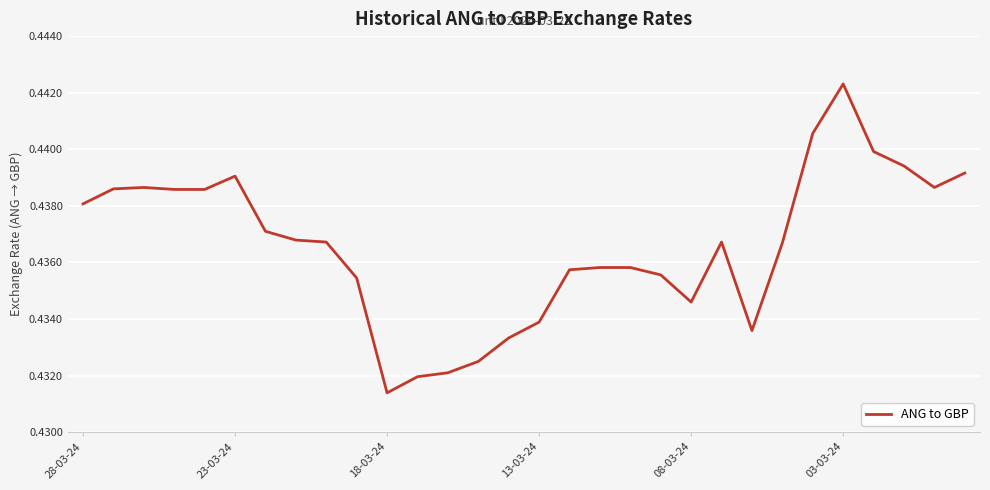

How many lines are shown in the chart?

1